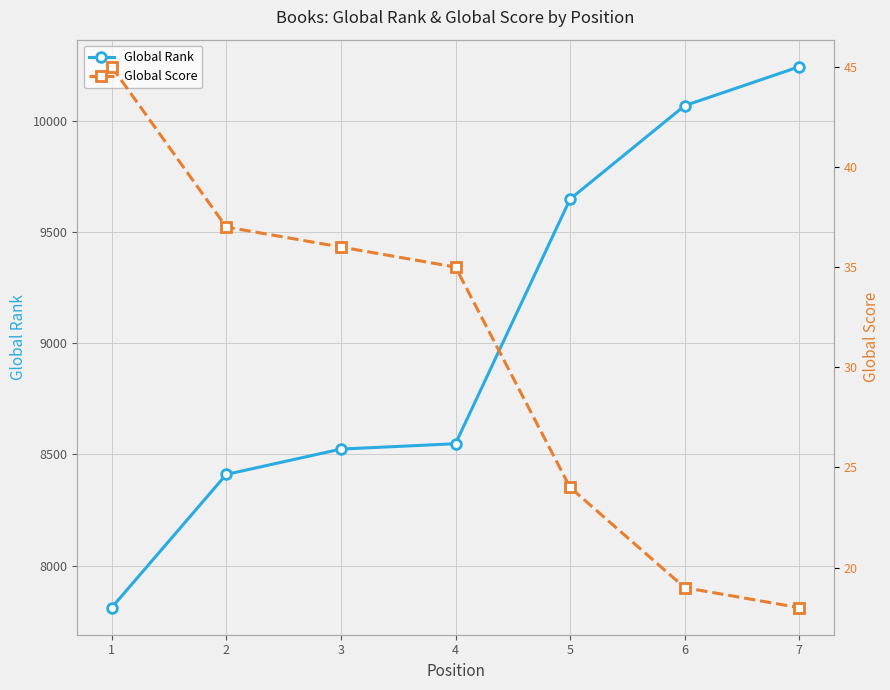

Rank the categories by Global Score value from lowest to highest.

7, 6, 5, 4, 3, 2, 1